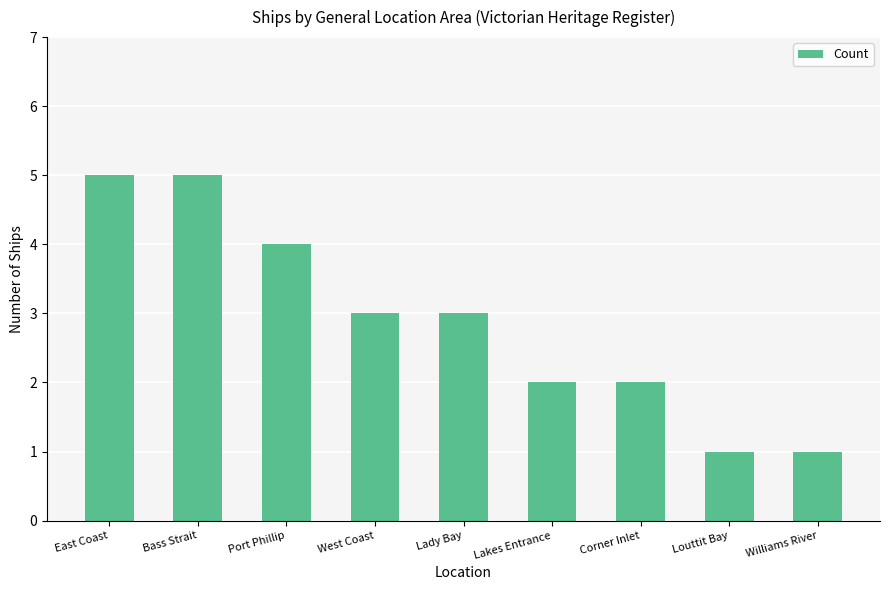

Reading left to right, extract all data points from this chart.

East Coast=5	Bass Strait=5	Port Phillip=4	West Coast=3	Lady Bay=3	Lakes Entrance=2	Corner Inlet=2	Louttit Bay=1	Williams River=1